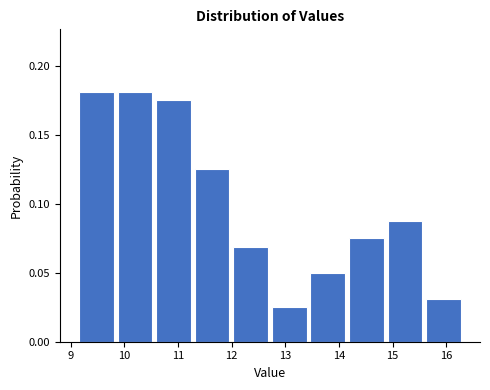

Reading left to right, transcribe this chart: for each bar, give the range it covers on the x-axis and its height. Neither the bar edges nor the heights are printed on the chart, so give them approximately, as read against the axes.

9.1 to 9.8: 0.180
9.8 to 10.6: 0.180
10.6 to 11.3: 0.175
11.3 to 12.0: 0.125
12.0 to 12.7: 0.070
12.7 to 13.4: 0.025
13.4 to 14.2: 0.050
14.2 to 14.9: 0.075
14.9 to 15.6: 0.090
15.6 to 16.3: 0.030